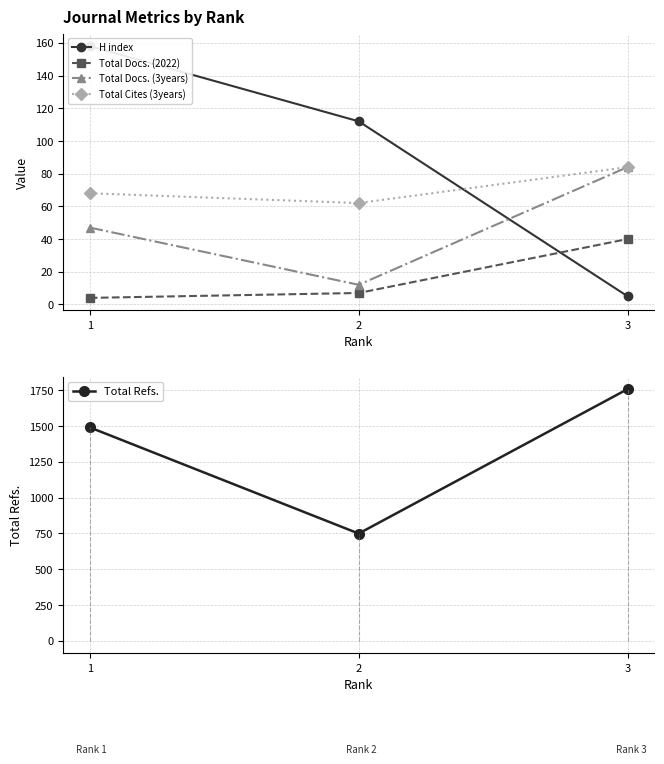

What is the maximum value for Total Refs.?

1757